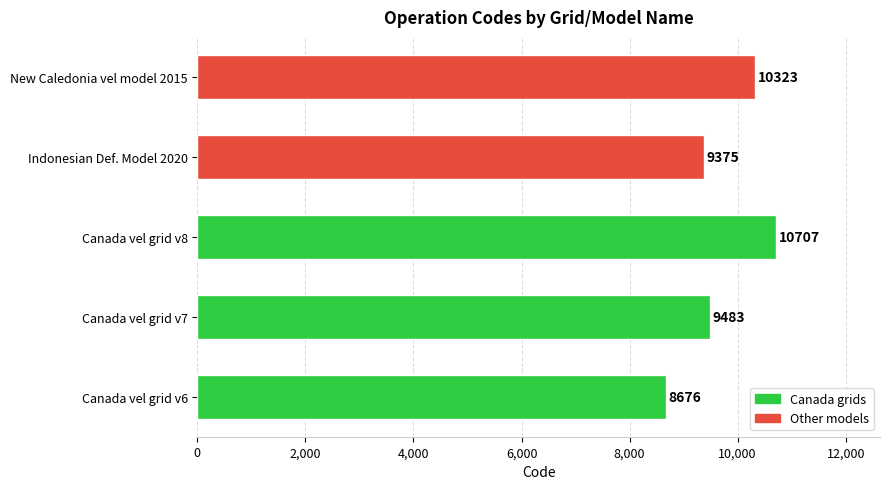

What is the difference between the maximum and minimum values?

2031